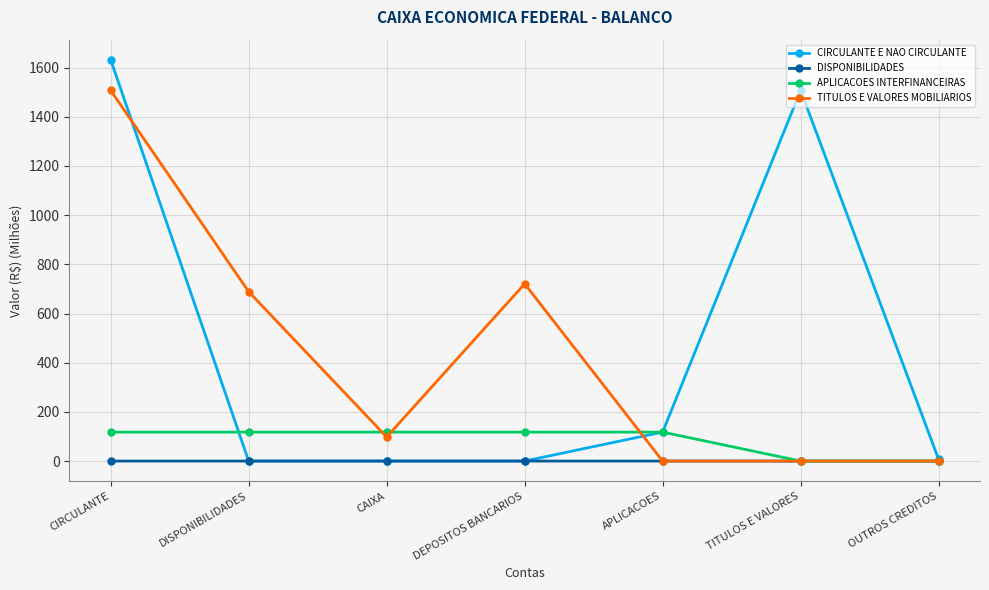

What is the difference between the maximum and minimum values in the TITULOS E VALORES MOBILIARIOS series?

1507.3